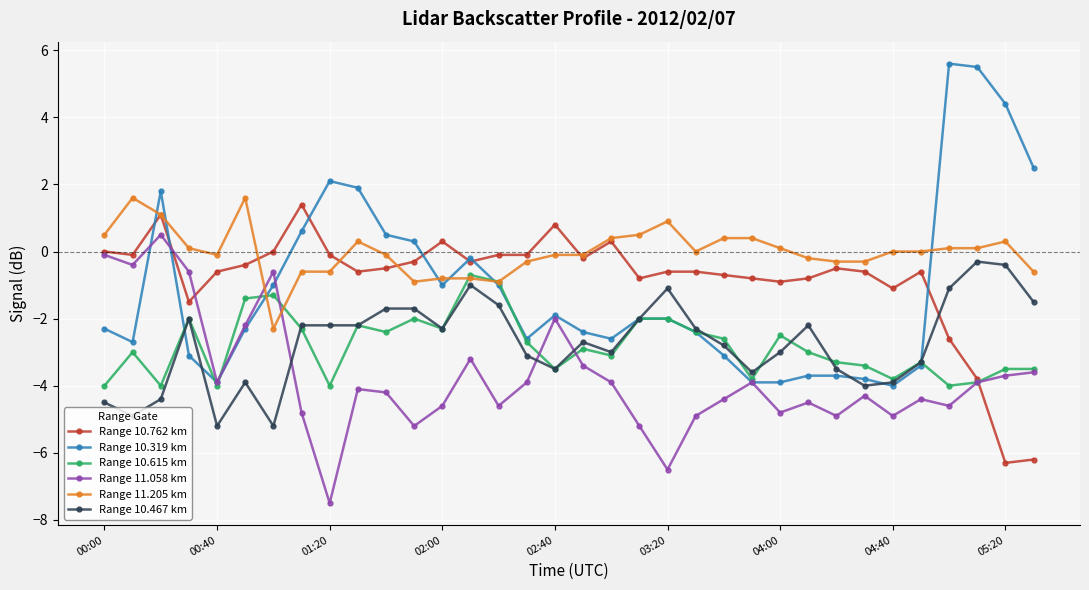

True or false: Range 10.762 km has more than 1 points higher than both neighbors.

True